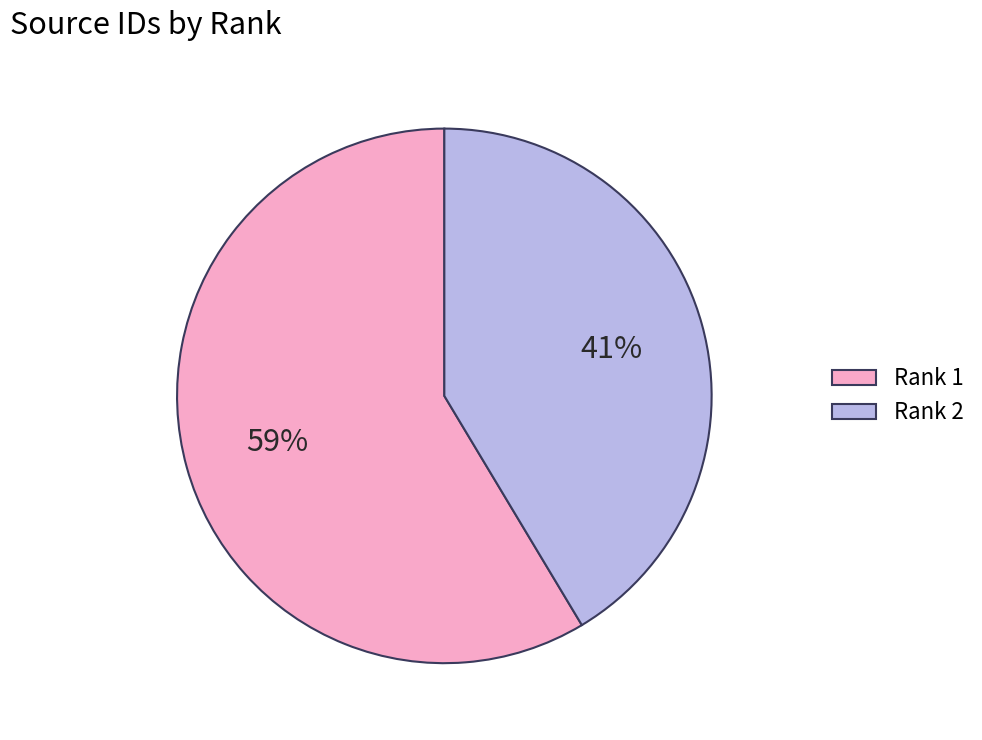

Do Rank 1 and Rank 2 together represent more than half of the pie?

Yes